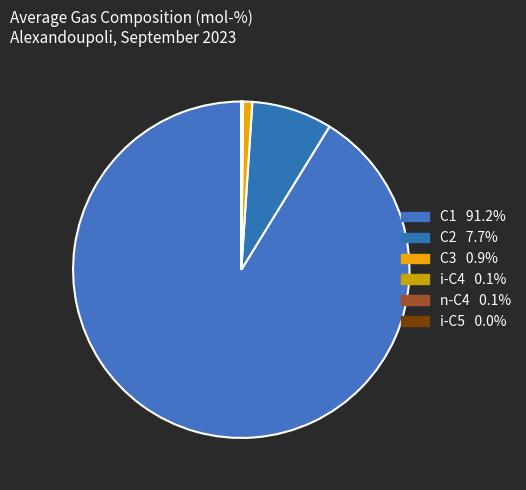

Combined, what portion of the pie is i-C5 and C1?

91.2%